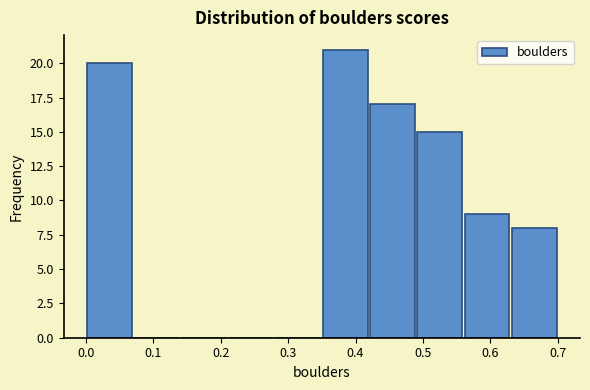

Which range on the x-axis has the tallest bar?

0.35 to 0.42